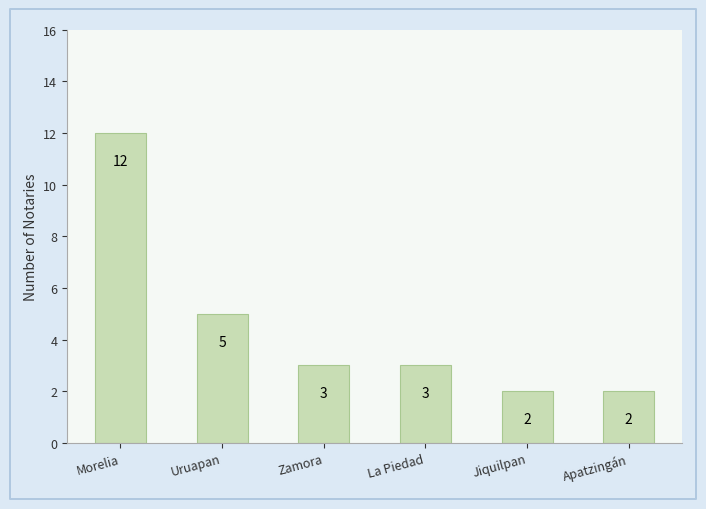

What is the value of the 6th bar from the left?

2